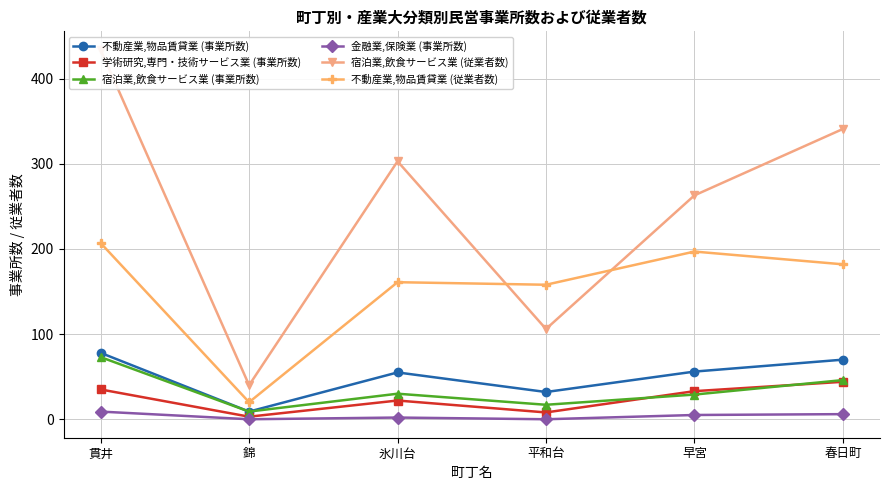

True or false: 学術研究,専門・技術サービス業 (事業所数) has more than 0 interior local peaks.

True